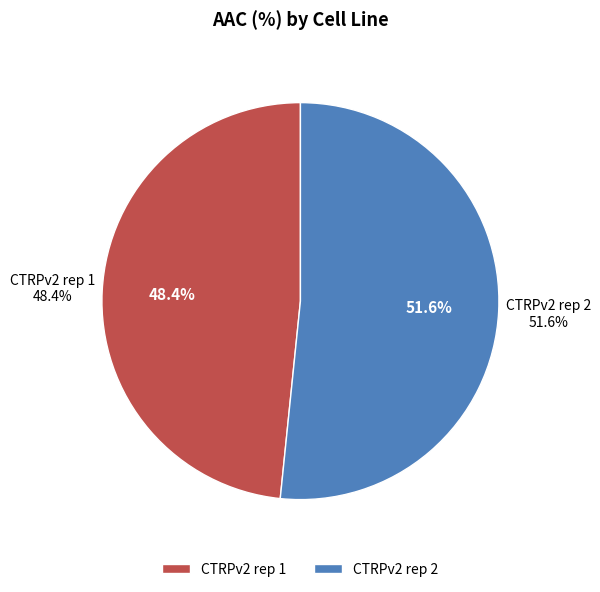

To the nearest percent, what is the combined percentage of CTRPv2 rep 1 and CTRPv2 rep 2?

100%